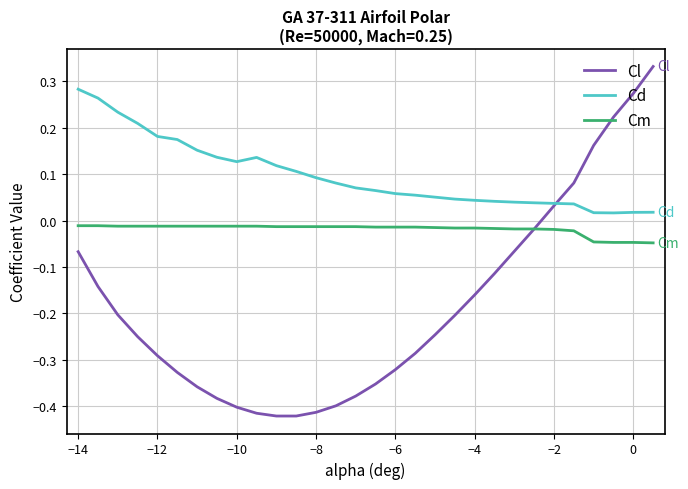

Which series has the widest spread of values?

Cl